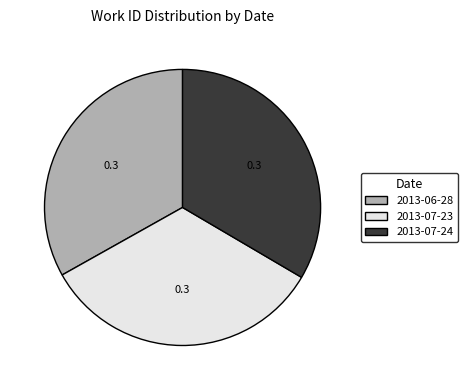

Combined, do 2013-06-28 and 2013-07-23 account for over 50%?

Yes